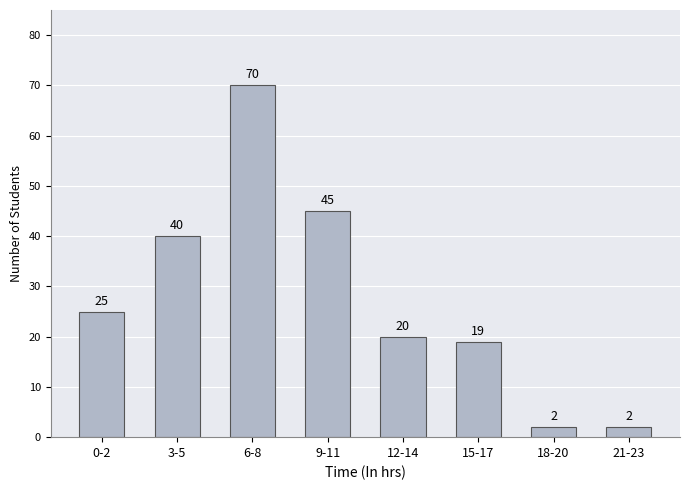

Reading left to right, what are all the values shown in this chart?

0-2=25	3-5=40	6-8=70	9-11=45	12-14=20	15-17=19	18-20=2	21-23=2